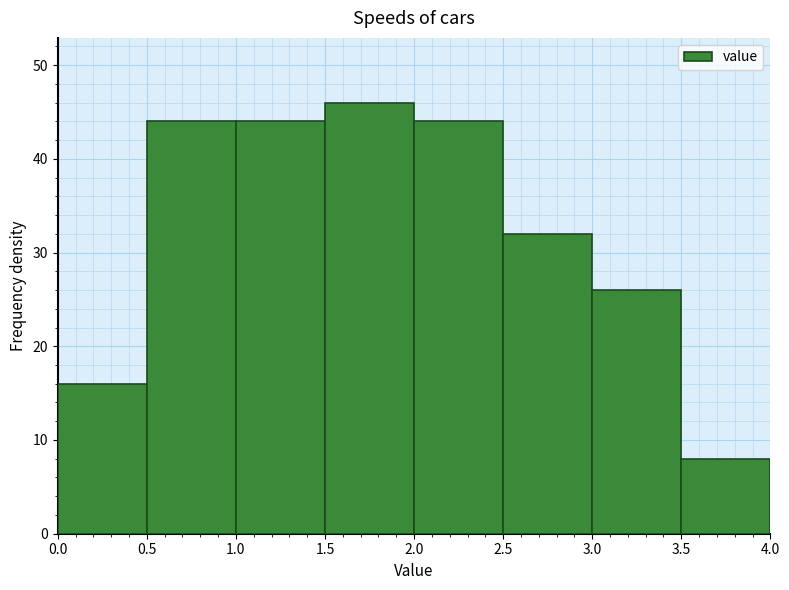

Over which range of the x-axis is the bar tallest?

1.5 to 2.0